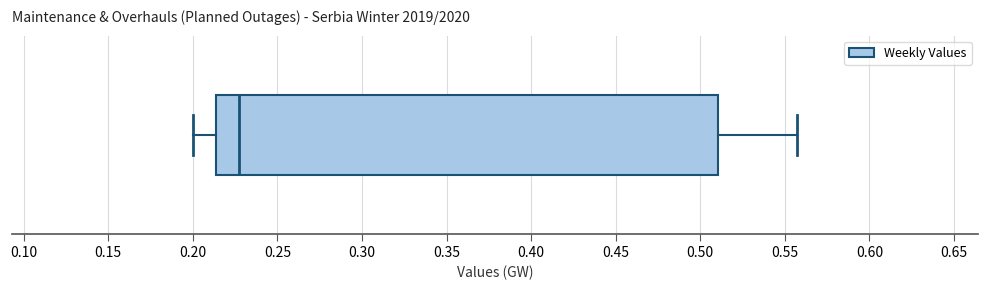

Transcribe this box plot: give where the median line is, the range the box spans, and where the two whiskers end, as read against the x-axis. The values are not printed on the chart, so give them approximately, as read against the axis.

median 0.225, box 0.215 to 0.510, whiskers 0.200 to 0.555